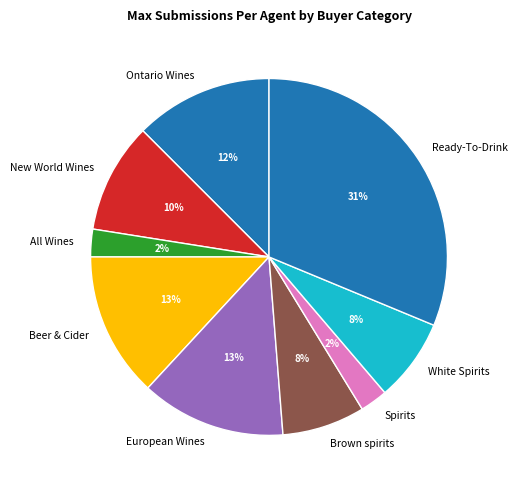

Between Brown spirits and All Wines, which is larger?

Brown spirits